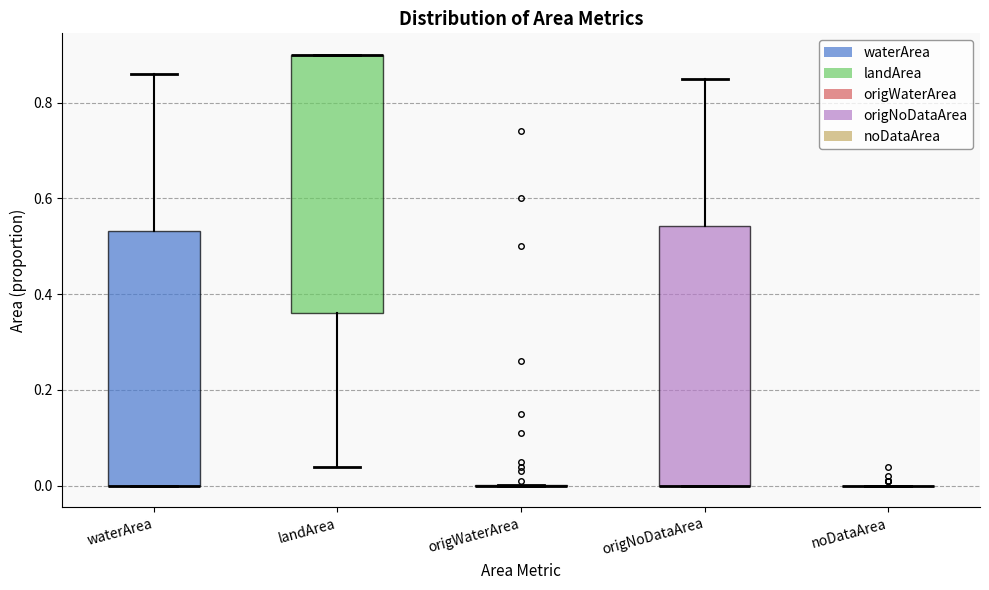

Reading left to right, transcribe this box plot: for each box, give where its median line is, the range the box spans, and where its two whiskers end, as read against the y-axis. The values are not printed on the chart, so give them approximately, as read against the axis.

waterArea: median 0.00 (drawn on the box's lower edge), box 0.00 to 0.54, whiskers 0.00 to 0.86
landArea: median 0.90 (drawn on the box's upper edge), box 0.36 to 0.90, whiskers 0.04 to 0.90
origWaterArea: box collapsed to a line at 0.00, whiskers 0.00 to 0.00
origNoDataArea: median 0.00 (drawn on the box's lower edge), box 0.00 to 0.54, whiskers 0.00 to 0.86
noDataArea: box collapsed to a line at 0.00, whiskers 0.00 to 0.00